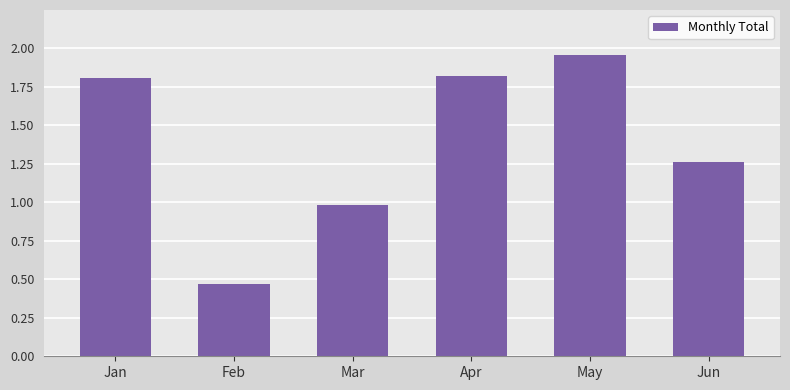

How many data points are less than 1?

2